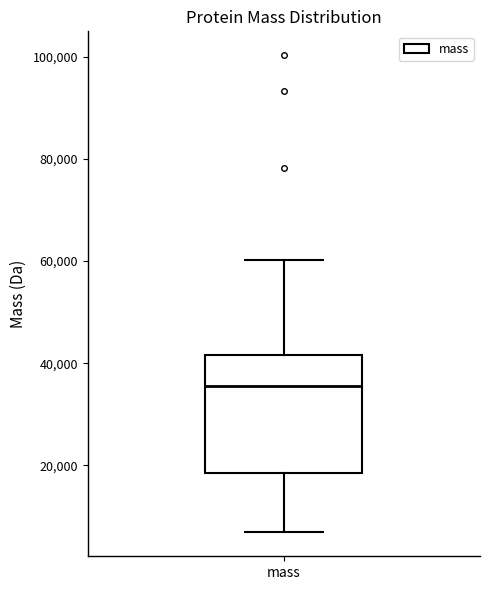

Transcribe this box plot: give where the median line is, the range the box spans, and where the two whiskers end, as read against the y-axis. The values are not printed on the chart, so give them approximately, as read against the axis.

median 36000, box 18000 to 42000, whiskers 6000 to 60000